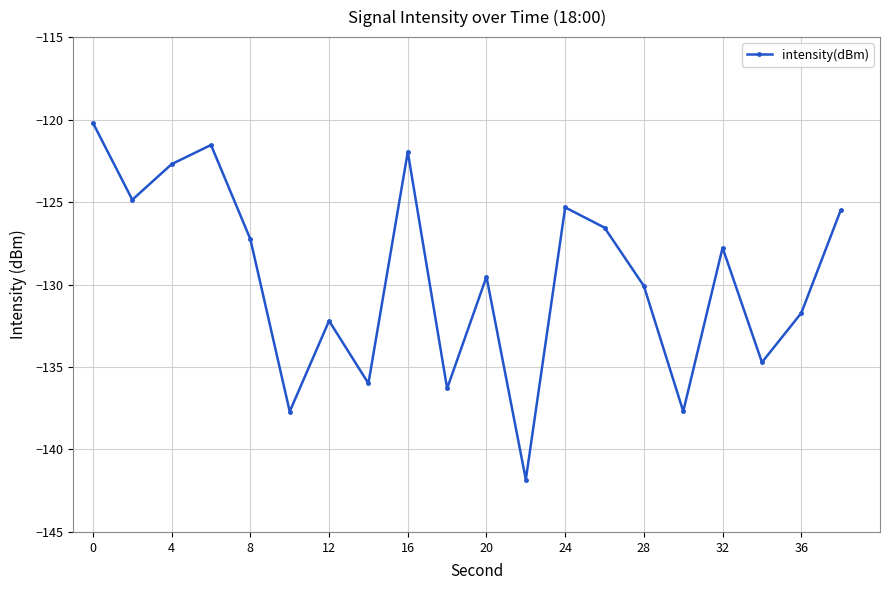

Reading left to right, extract all data points from this chart.

-120.2	-124.9	-122.7	-121.5	-127.3	-137.7	-132.2	-136.0	-122.0	-136.3	-129.5	-141.8	-125.3	-126.6	-130.1	-137.7	-127.8	-134.7	-131.7	-125.5